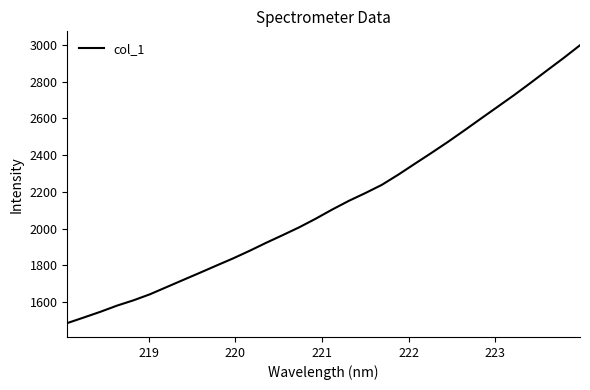

What is the minimum value shown in the chart?

1485.5